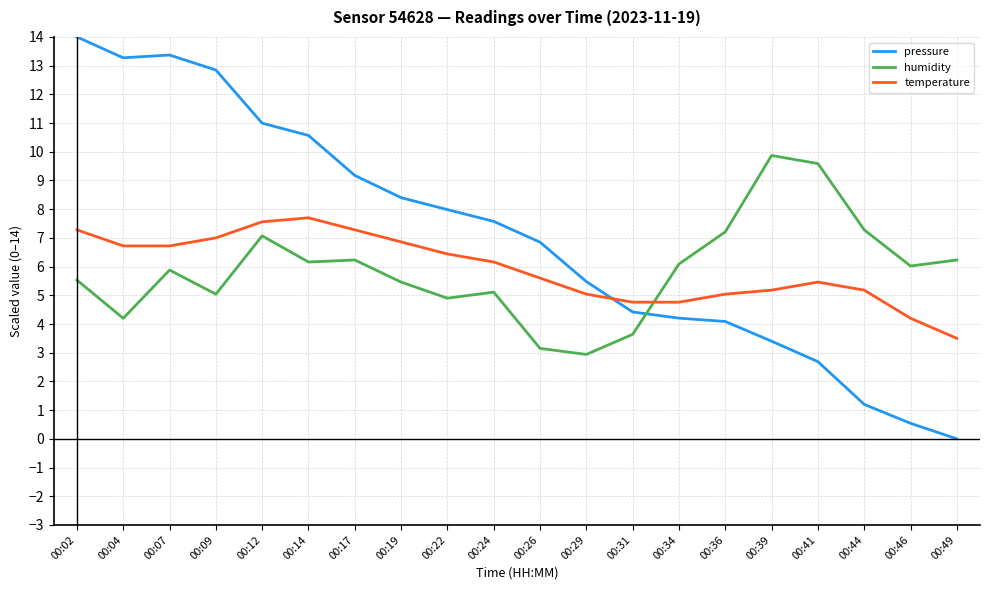

What is the spread (max minus min) of values at 00:22?

3.1